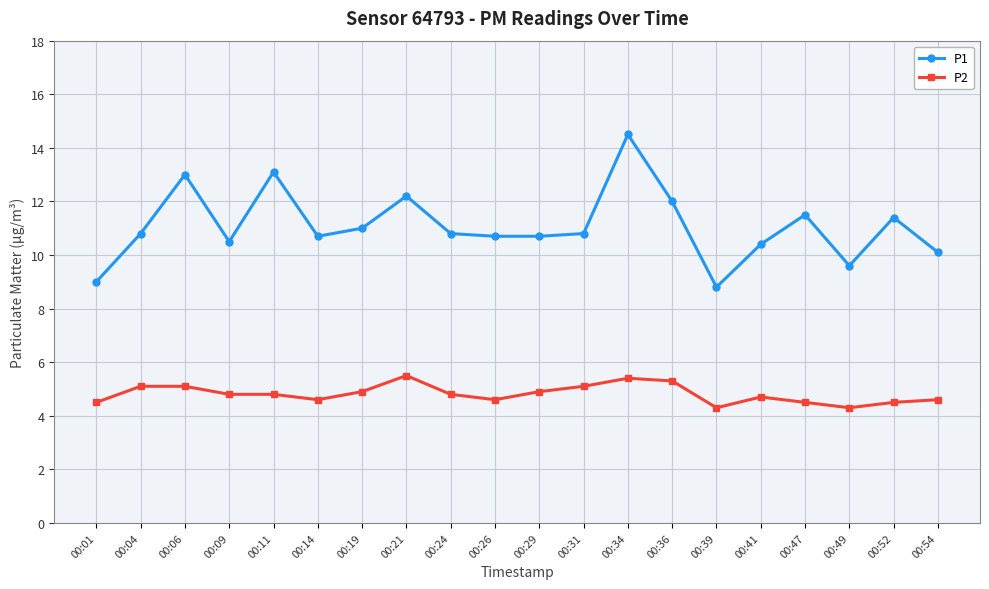

What is the sum of the P1 values at 00:06 and 00:36?

25.0